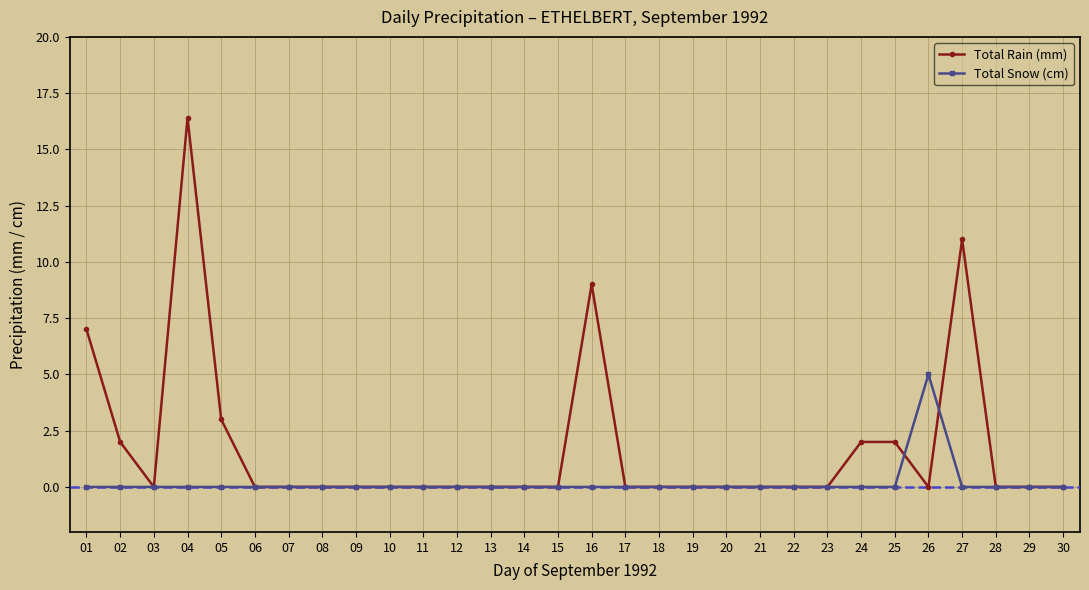

At how many categories does at least one series exceed 6?

4